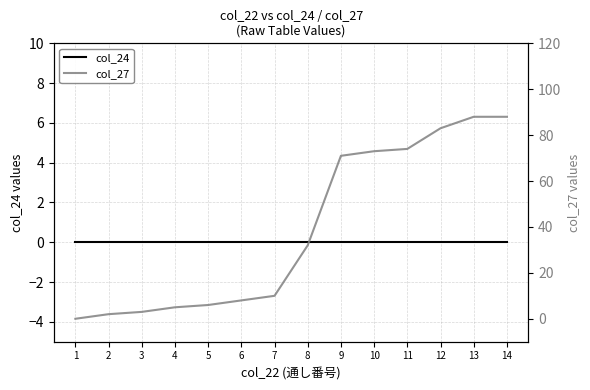

At which category is the sum across all series the highest?

13